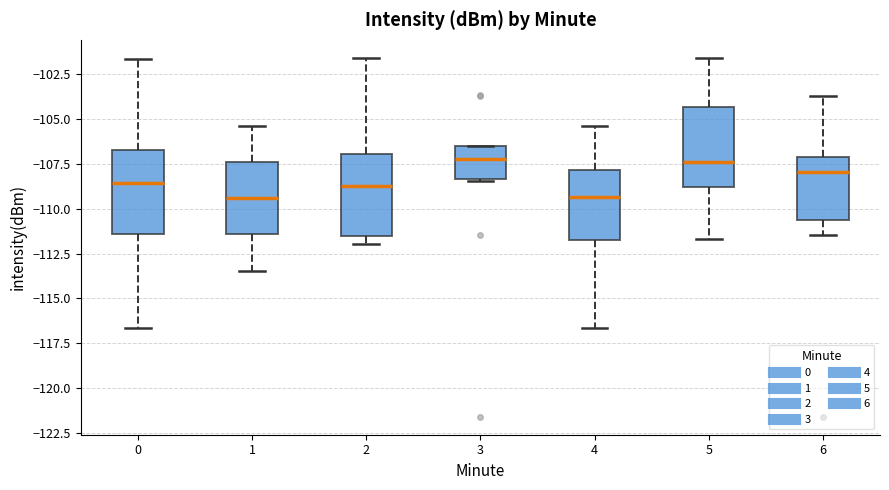

Reading left to right, read every box against the y-axis: the position of its median line, the range the box covers, and the ends of its whiskers. The values are not printed on the chart, so give them approximately, as read against the axis.

0: median -108.5, box -111.5 to -106.5, whiskers -116.5 to -101.5
1: median -109.5, box -111.5 to -107.5, whiskers -113.5 to -105.5
2: median -108.5, box -111.5 to -107.0, whiskers -112.0 to -101.5
3: median -107.0, box -108.5 to -106.5, whiskers -108.5 to -106.5
4: median -109.5, box -112.0 to -108.0, whiskers -116.5 to -105.5
5: median -107.5, box -109.0 to -104.5, whiskers -111.5 to -101.5
6: median -108.0, box -110.5 to -107.0, whiskers -111.5 to -103.5